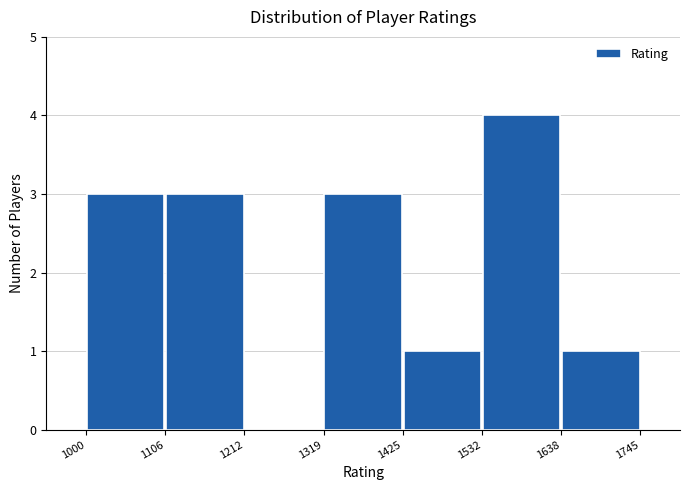

Reading left to right, transcribe this chart: for each bar, give the range it covers on the x-axis and its height. The values are not printed on the chart, so give them approximately, as read against the axis.

1000 to 1106: 3
1106 to 1212: 3
1212 to 1319: 0
1319 to 1425: 3
1425 to 1532: 1
1532 to 1638: 4
1638 to 1745: 1